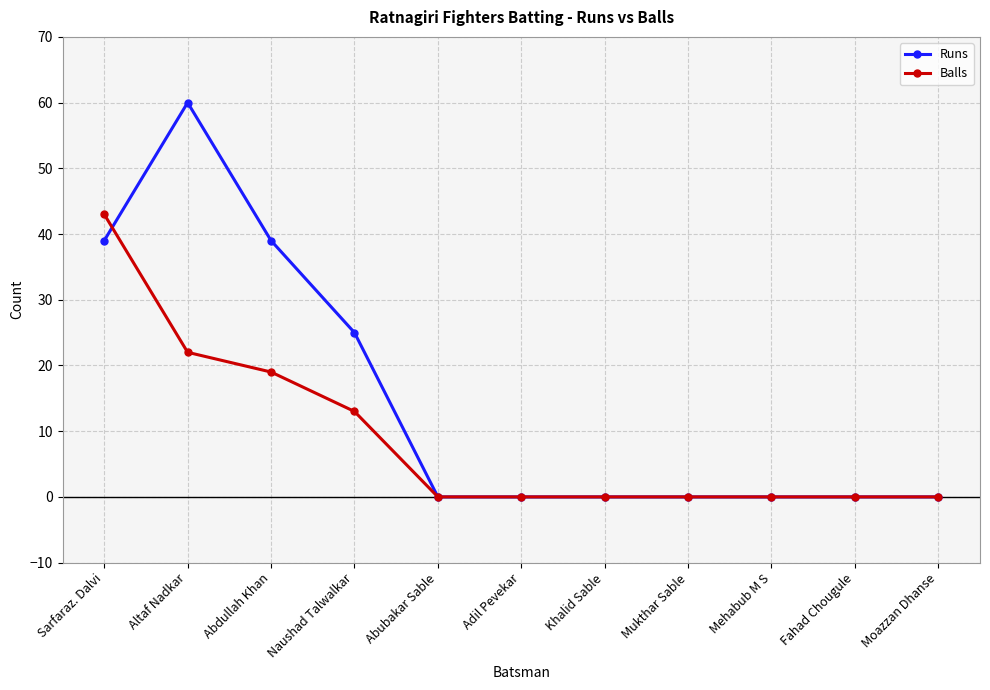

Which series has the widest spread of values?

Runs